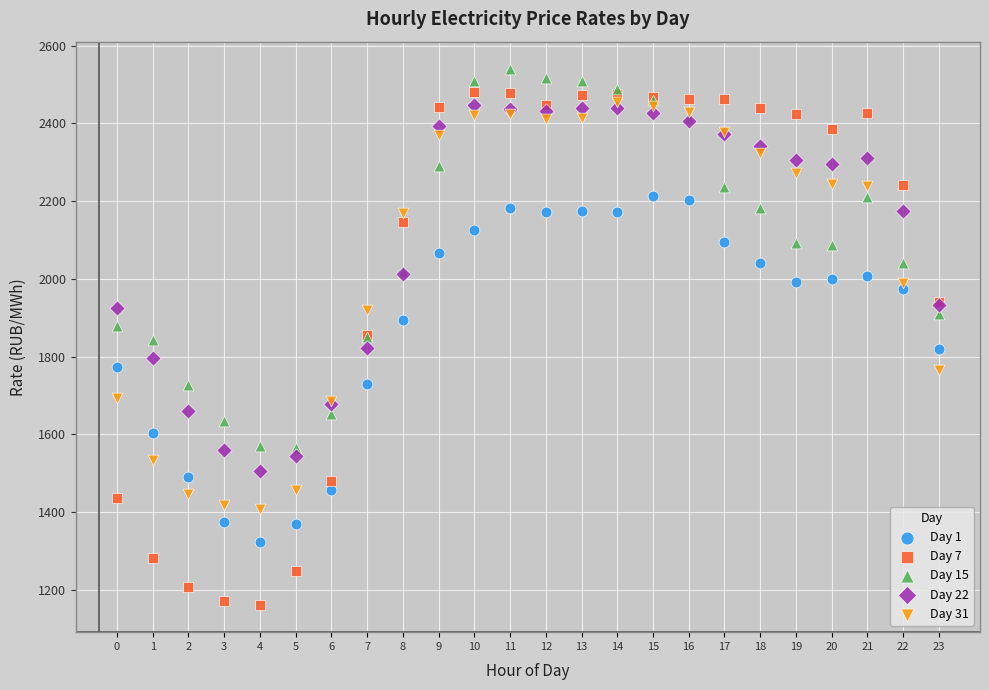

Which series reaches the minimum Y coordinate?

Day 7